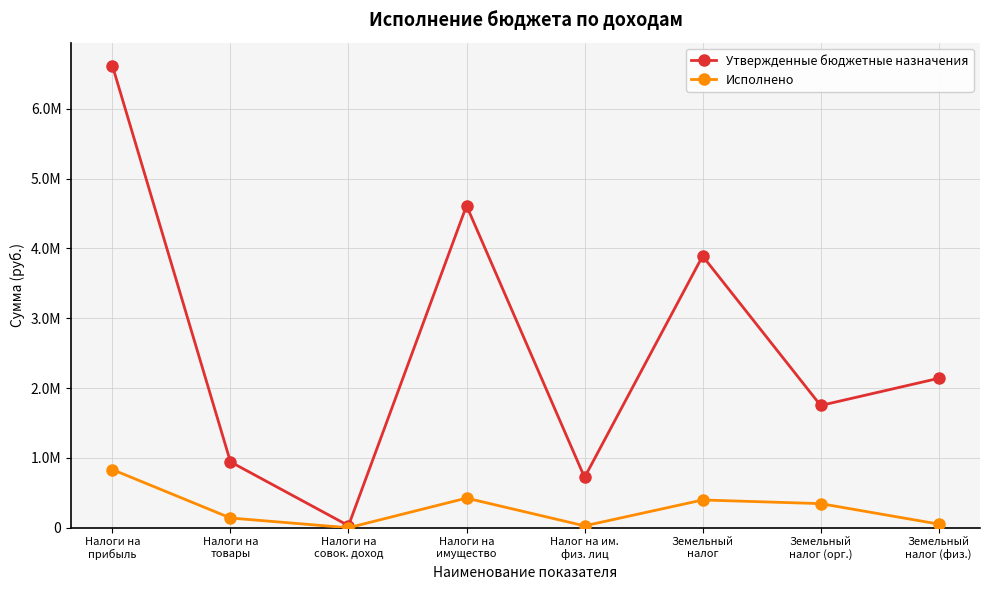

What is the value of the Утвержденные бюджетные назначения point at the 4th from the left?

4612956.0